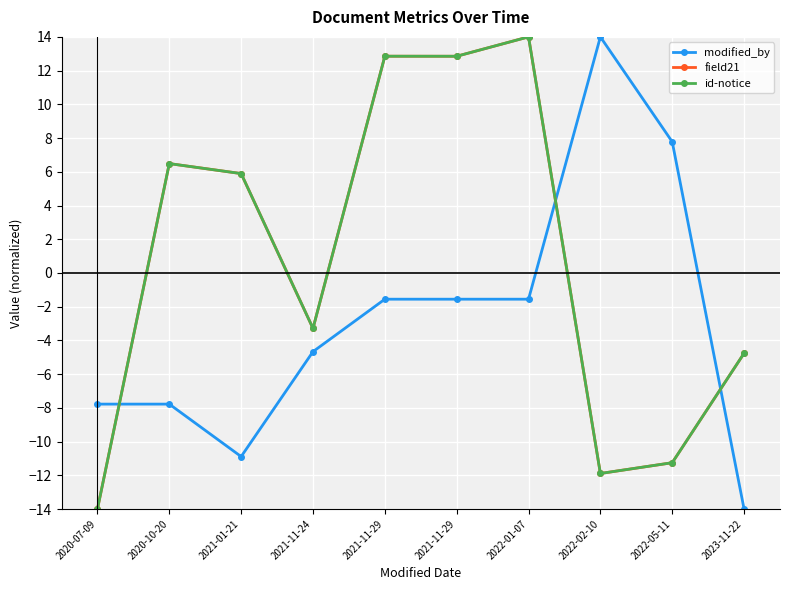

Which series has the largest range (max minus min)?

modified_by